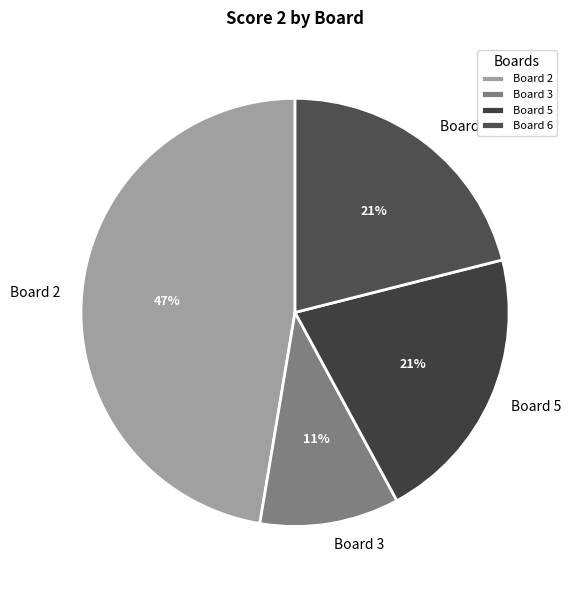

Is there any slice that represents more than half of the pie?

No